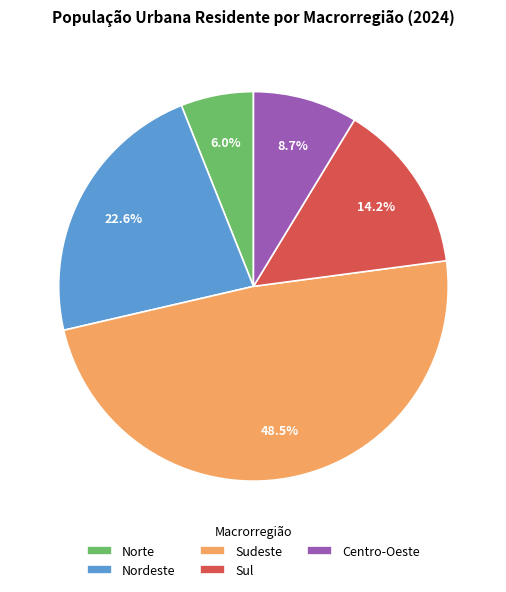

What portion of the pie excludes Nordeste?

77.4%